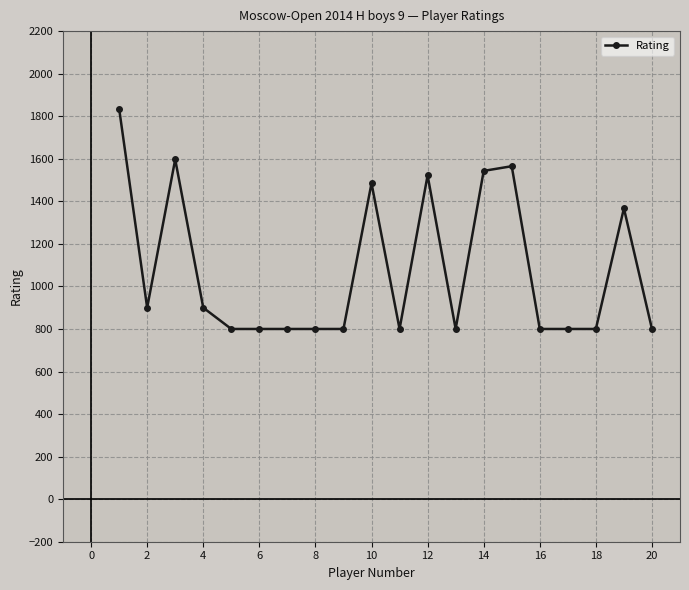

True or false: there are more than 0 points higher than both neighbors.

True